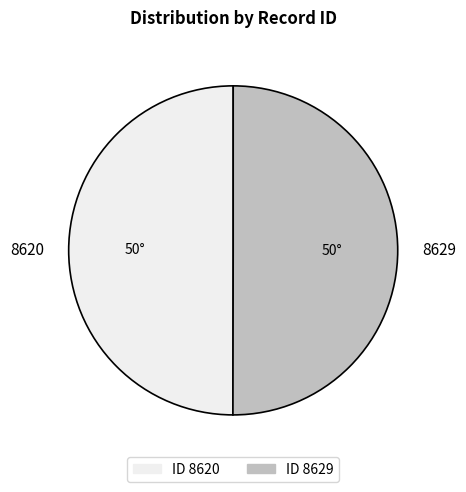

The 8629 slice represents 50% of the pie. True or false?

True